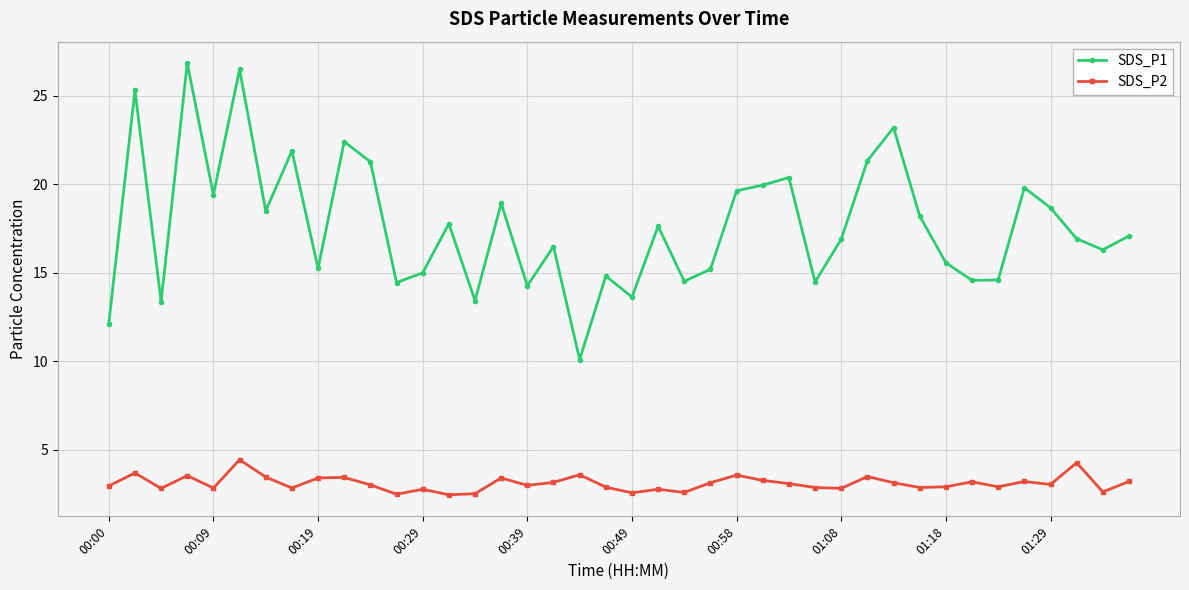

True or false: SDS_P1 and SDS_P2 intersect in this chart.

False